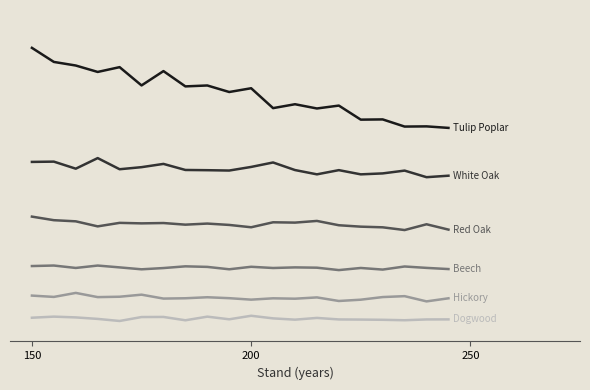

Does the chart display data point markers on the line(s)?

No